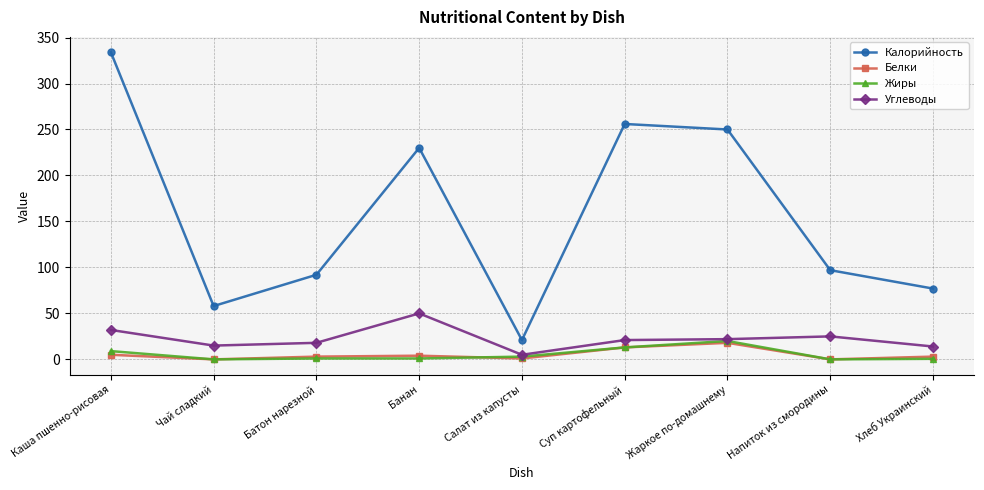

What is the difference between the Углеводы values at Чай сладкий and Жаркое по-домашнему?

7.0